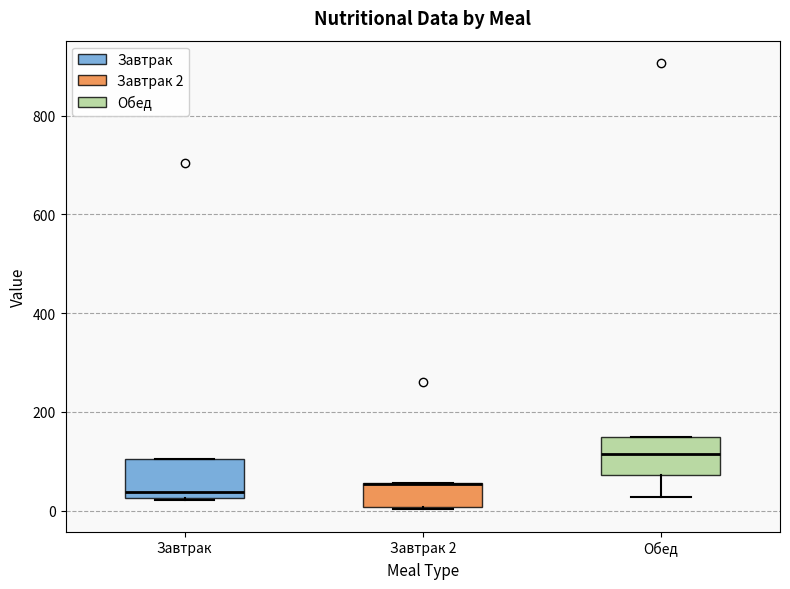

Where does the median line of the box for Завтрак sit on the y-axis? The values are not printed on the chart, so give them approximately, as read against the axis.

40